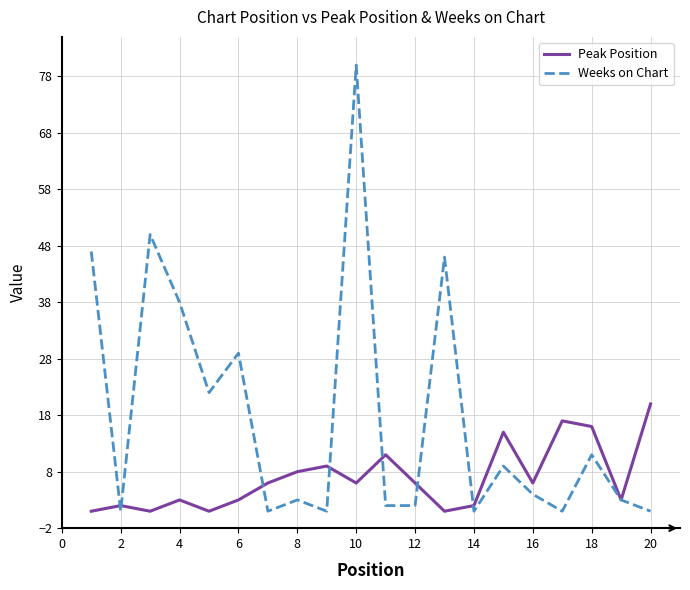

What is the smallest value displayed?

1